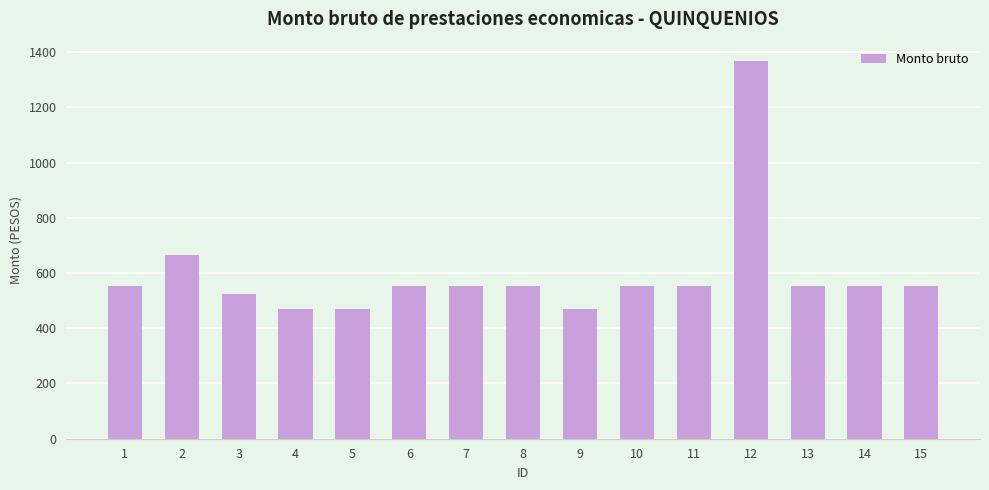

What is the ratio of the value at 9 to the value at 5?

1.0